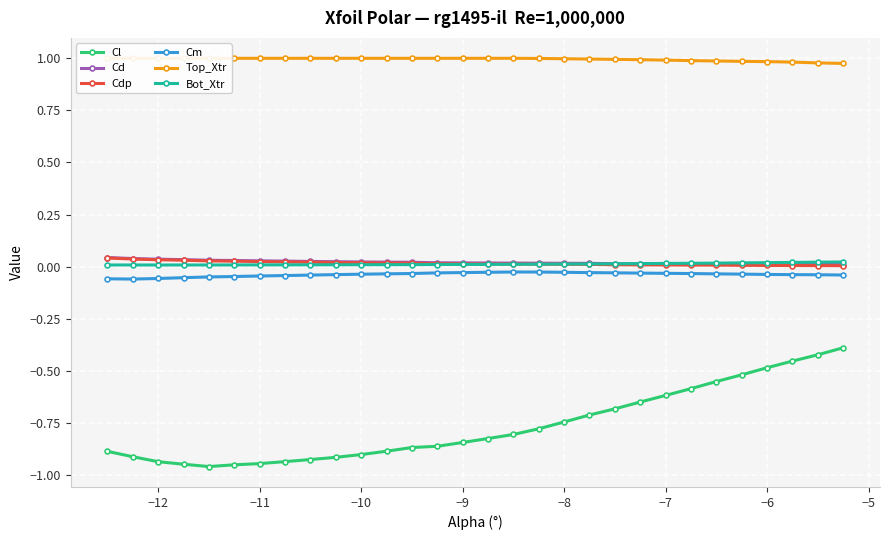

What are all the series names shown in the legend?

Cl, Cd, Cdp, Cm, Top_Xtr, Bot_Xtr